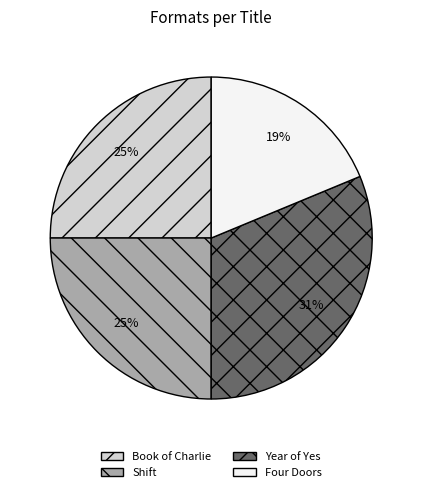

True or false: Shift accounts for 25% of the total.

True